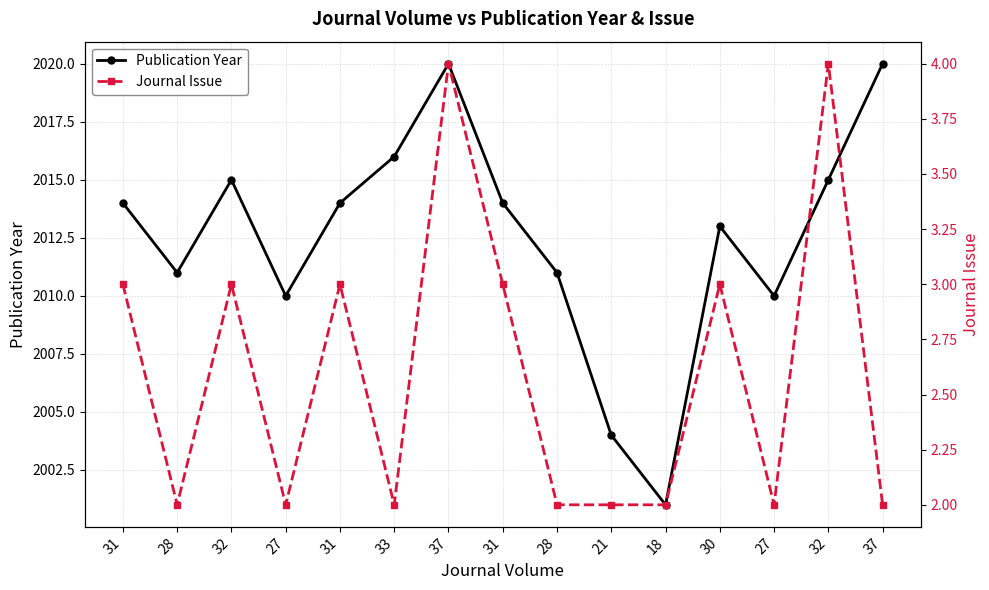

Which series has the largest range (max minus min)?

Publication Year